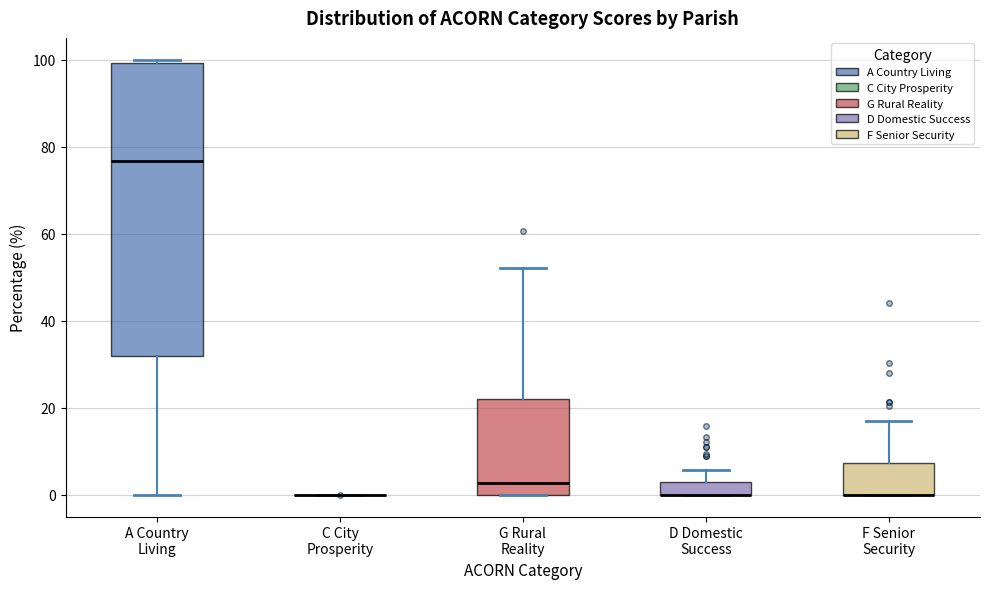

Comparing the boxes themselves (not the whiskers), which one is the tallest?

A Country Living